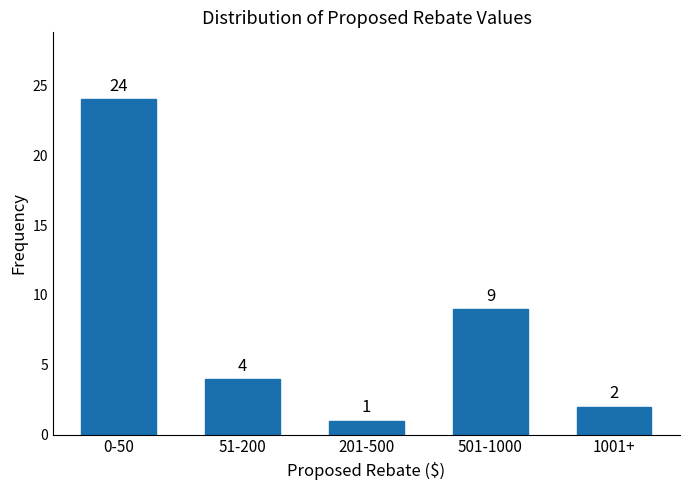

Reading right to left, transcribe all the data shown in this chart.

2	9	1	4	24